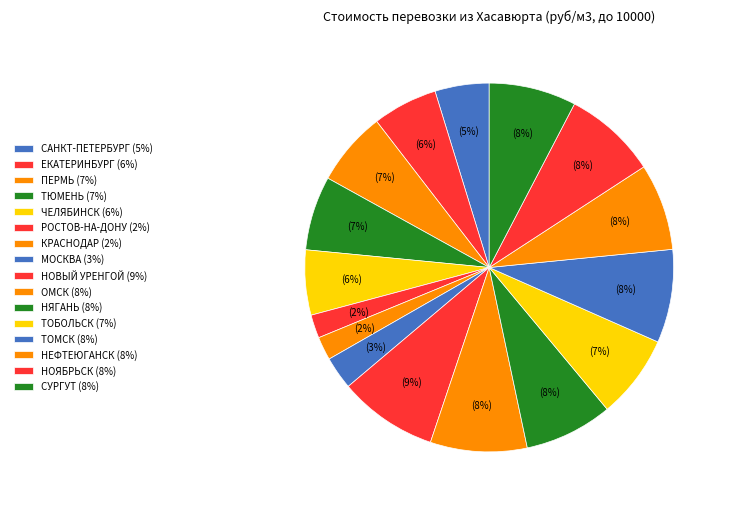

Does СУРГУТ represent more than half of the total?

No